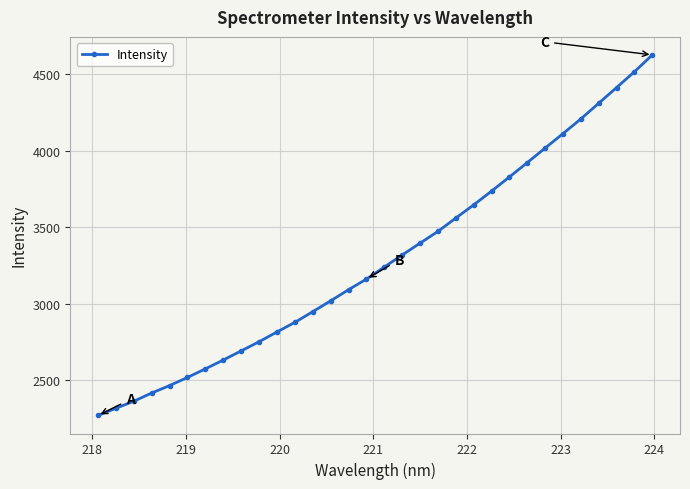

Count the number of categories in the chart.

32